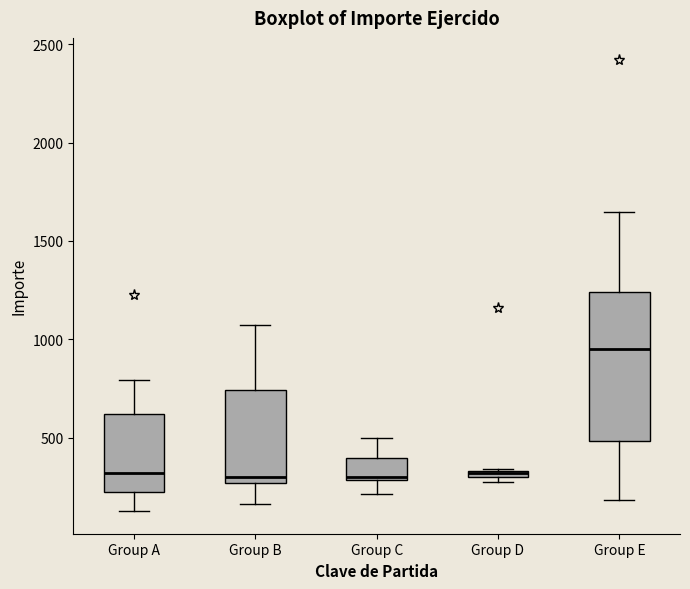

Comparing the boxes themselves (not the whiskers), which one is the tallest?

Group E